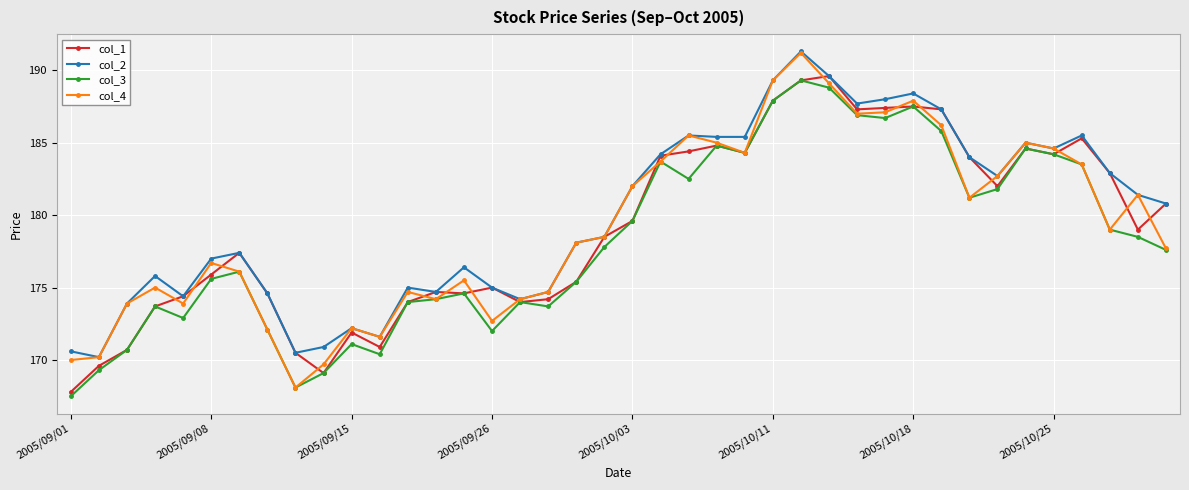

What is the lowest value of the col_4 series?

168.1